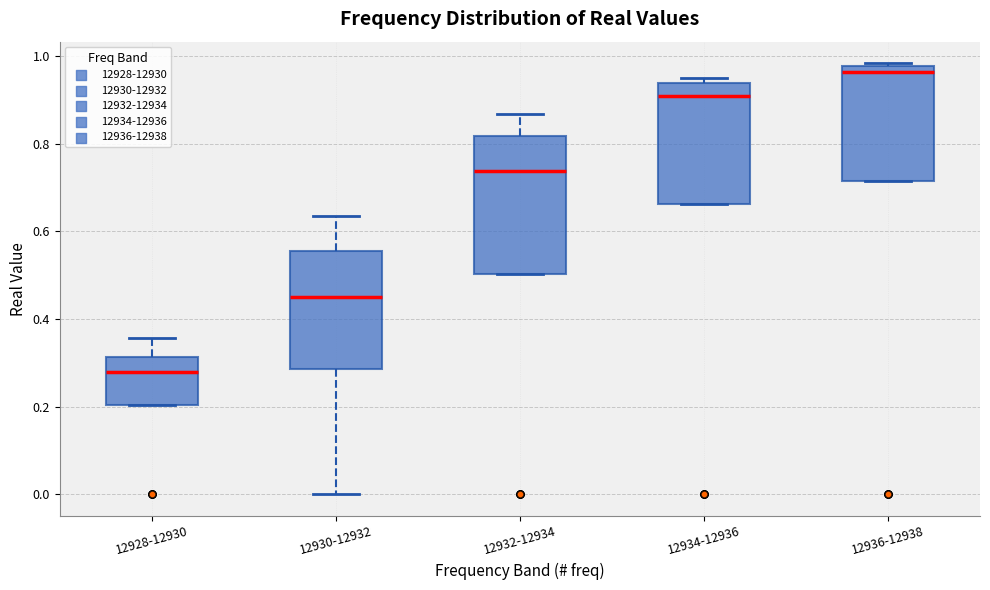

Where is the upper edge of the box for 12934-12936 on the y-axis? The values are not printed on the chart, so give them approximately, as read against the axis.

0.94